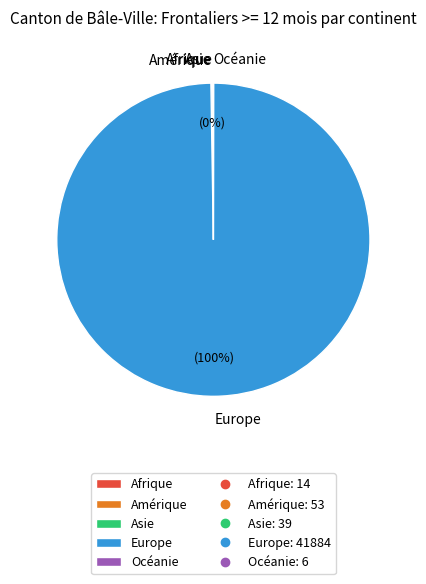

Is it true that Europe is 85% of the pie?

False